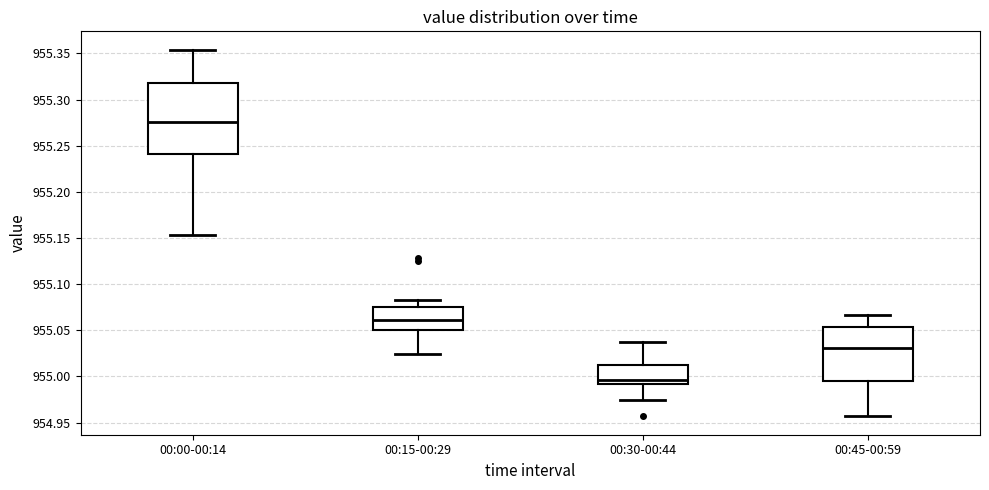

Where does the lower whisker of the box for 00:00-00:14 end on the y-axis? The values are not printed on the chart, so give them approximately, as read against the axis.

955.155